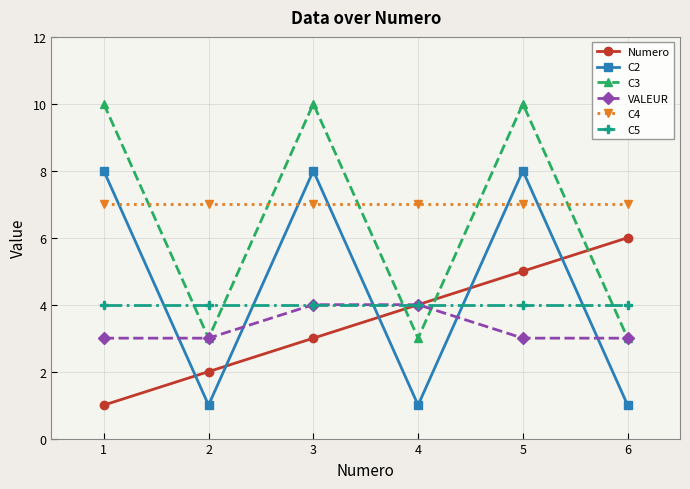

What is the sum of the Numero values at 2 and 1?

3